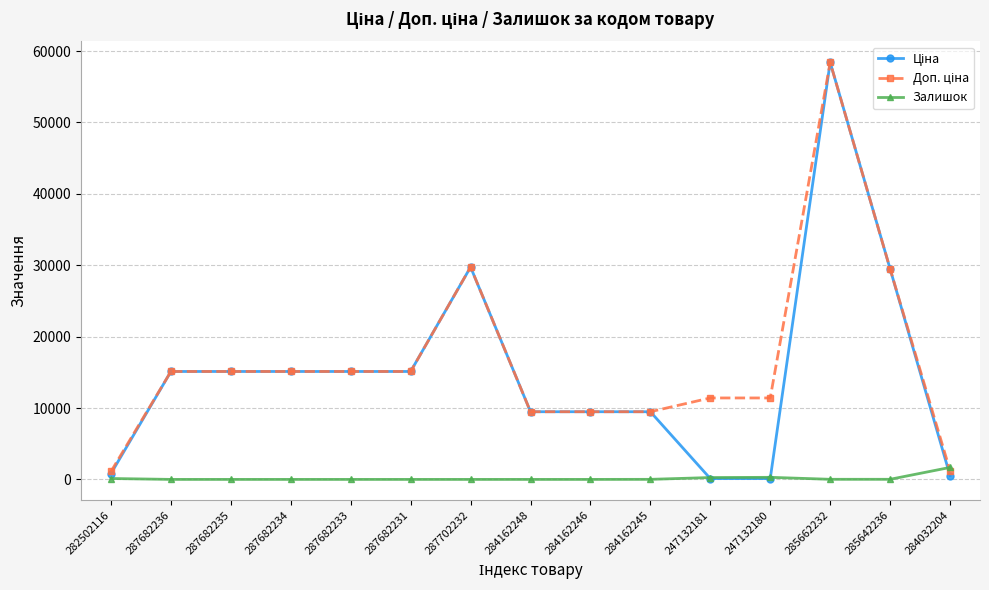

What is the spread (max minus min) of values at 287682233?

15120.0